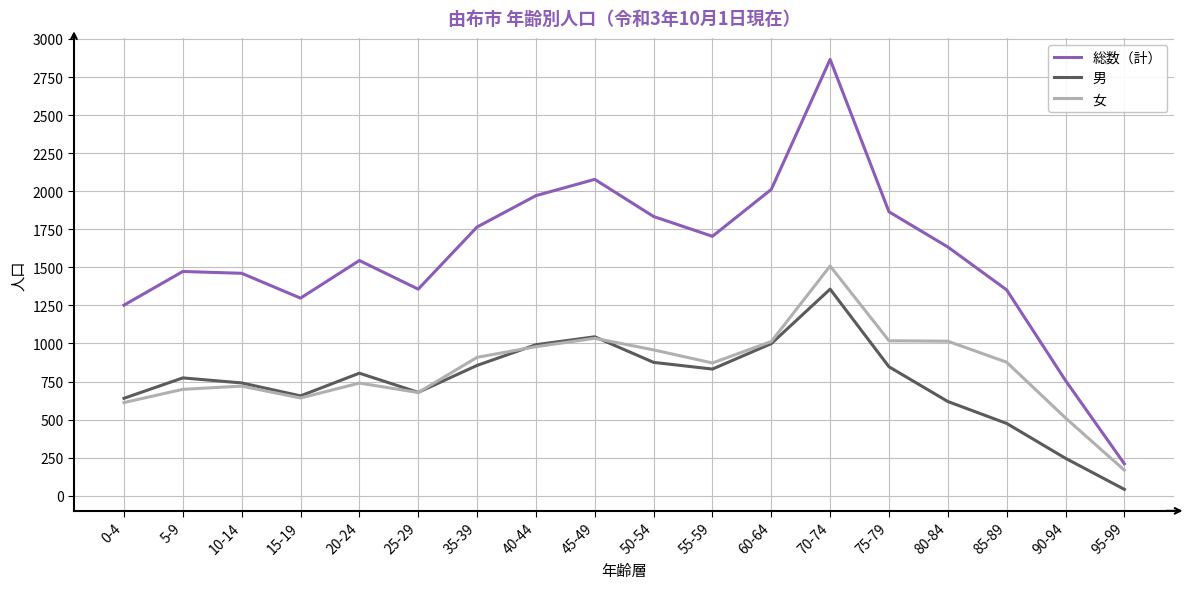

True or false: 総数（計） and 男 intersect in this chart.

False